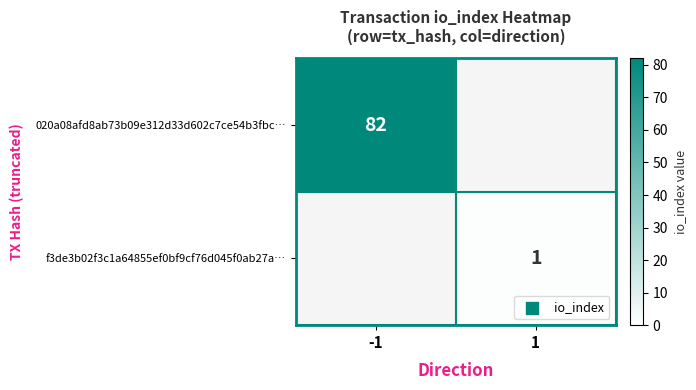

At which category is the sum across all series the highest?

-1